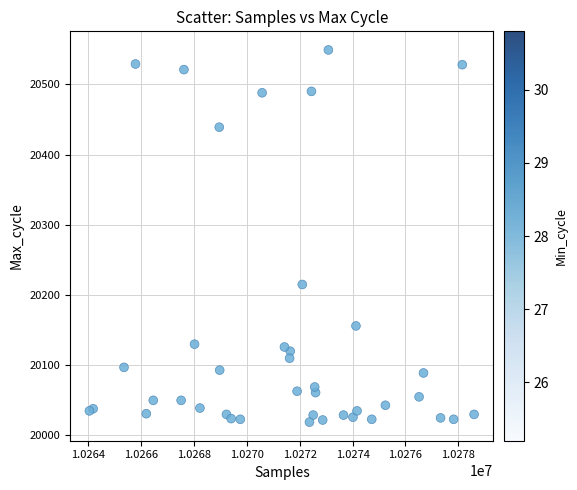

What Y value in the scatter plot is closest to 20284?

20215